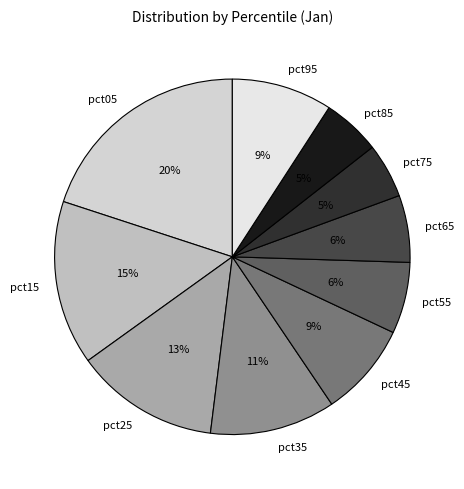

To the nearest percent, what is the difference between the pct25 and pct55 slice percentages?

7%